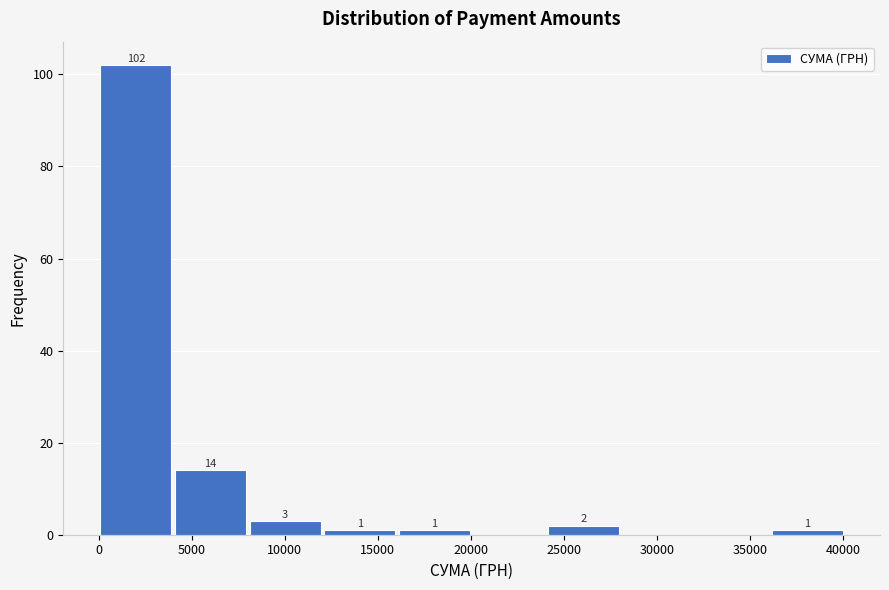

Over which range of the x-axis is the bar tallest?

0 to 4000